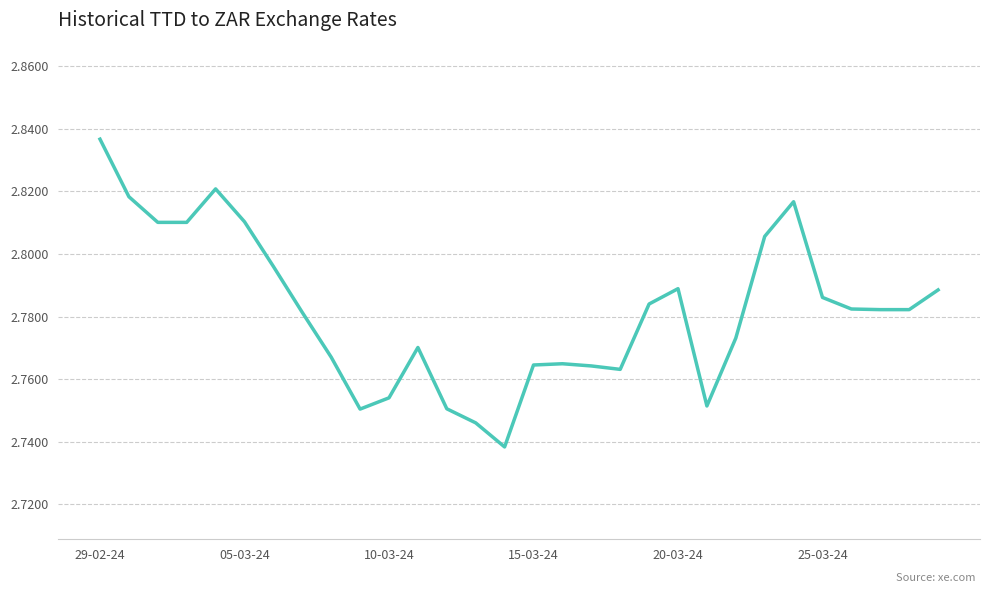

What is the label of the 7th point from the right?

23